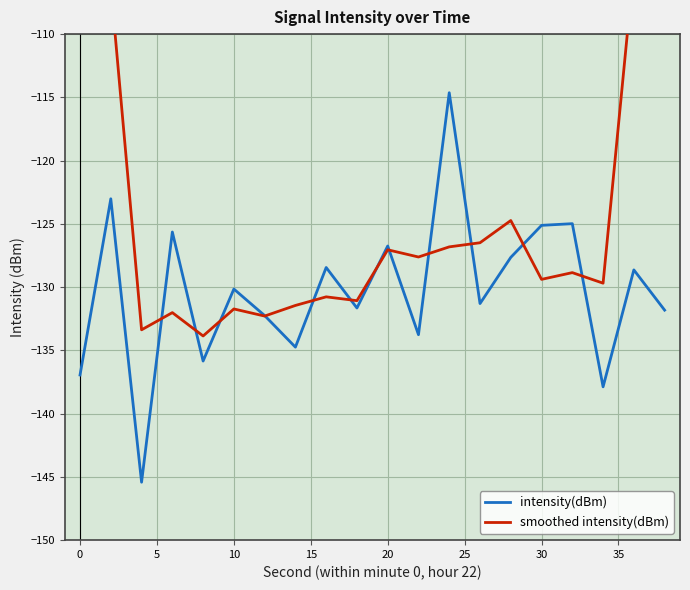

What is the difference between the second highest and minimum values in the intensity(dBm) series?

22.4